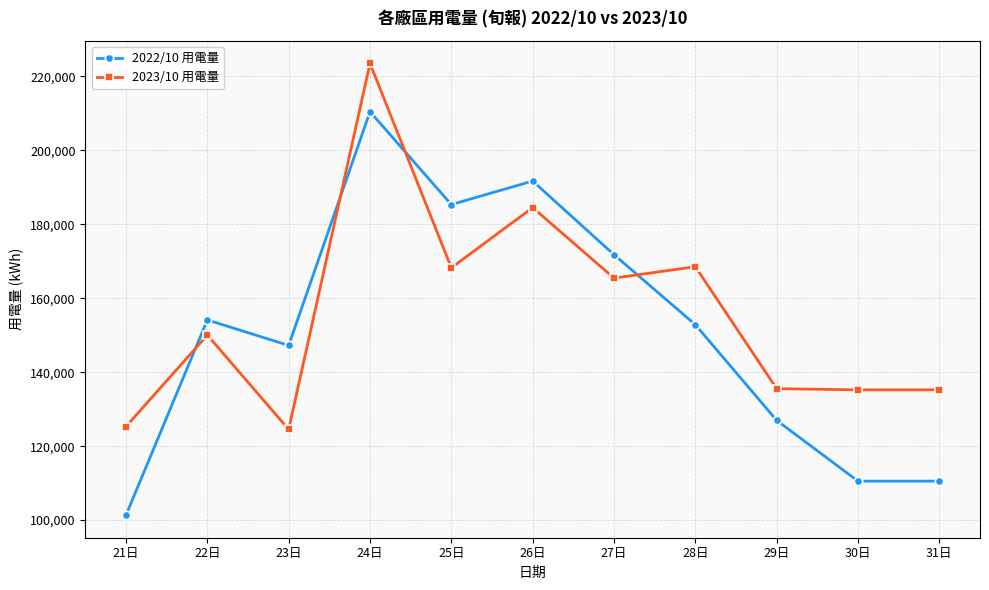

True or false: 2023/10 用電量 and 2022/10 用電量 cross at least once.

True